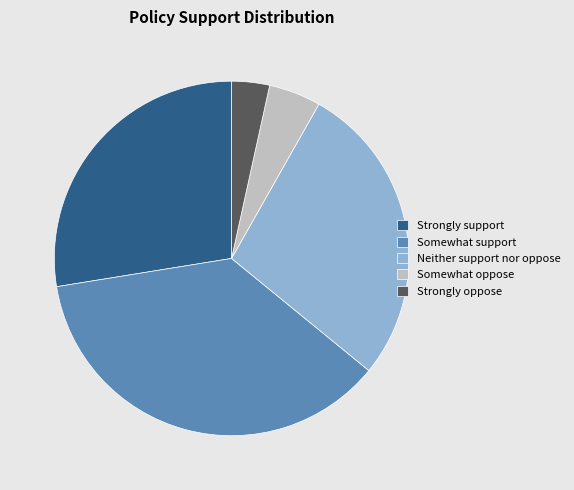

Between Somewhat support and Somewhat oppose, which is larger?

Somewhat support